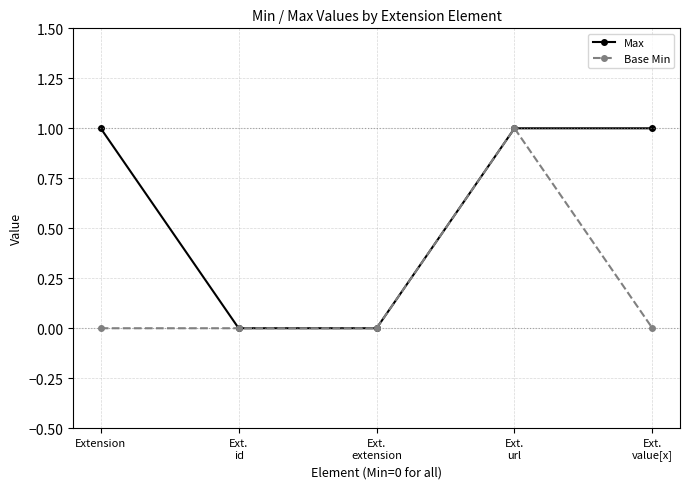

At Extension, list the series in order from smallest to largest.

Base Min, Max